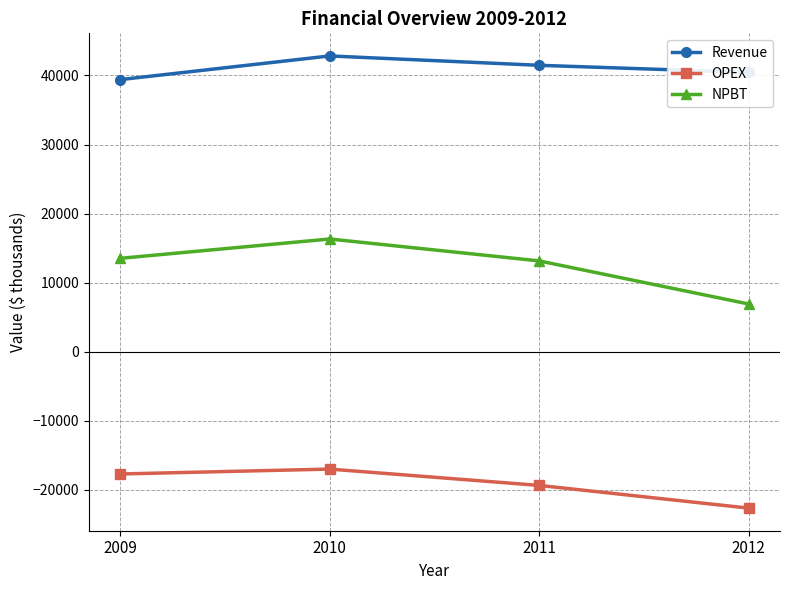

True or false: OPEX and NPBT intersect in this chart.

False